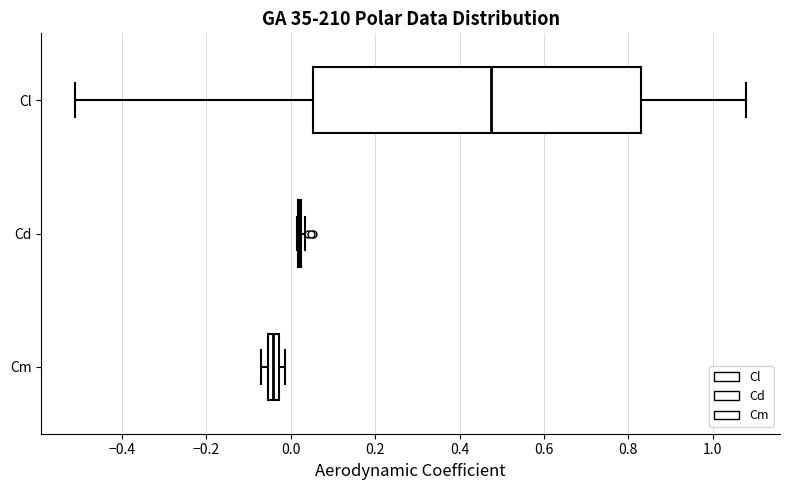

Comparing the boxes themselves (not the whiskers), which one is the widest?

Cl